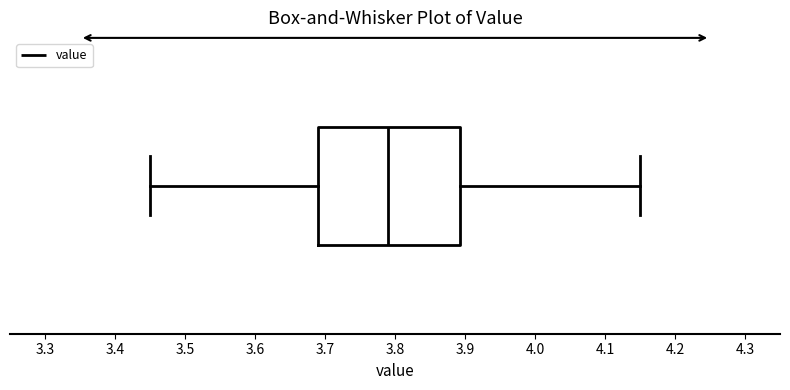

Transcribe this box plot: give where the median line is, the range the box spans, and where the two whiskers end, as read against the x-axis. The values are not printed on the chart, so give them approximately, as read against the axis.

median 3.79, box 3.69 to 3.89, whiskers 3.45 to 4.15